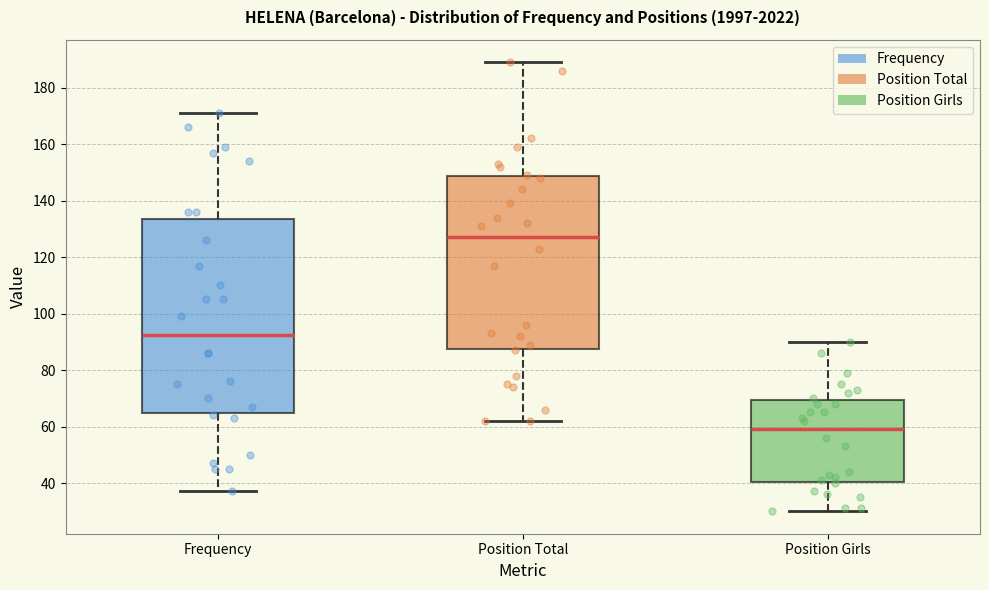

Reading left to right, transcribe this box plot: for each box, give where its median line is, the range the box spans, and where its two whiskers end, as read against the y-axis. The values are not printed on the chart, so give them approximately, as read against the axis.

Frequency: median 92, box 64 to 134, whiskers 38 to 172
Position Total: median 128, box 88 to 148, whiskers 62 to 190
Position Girls: median 60, box 40 to 70, whiskers 30 to 90